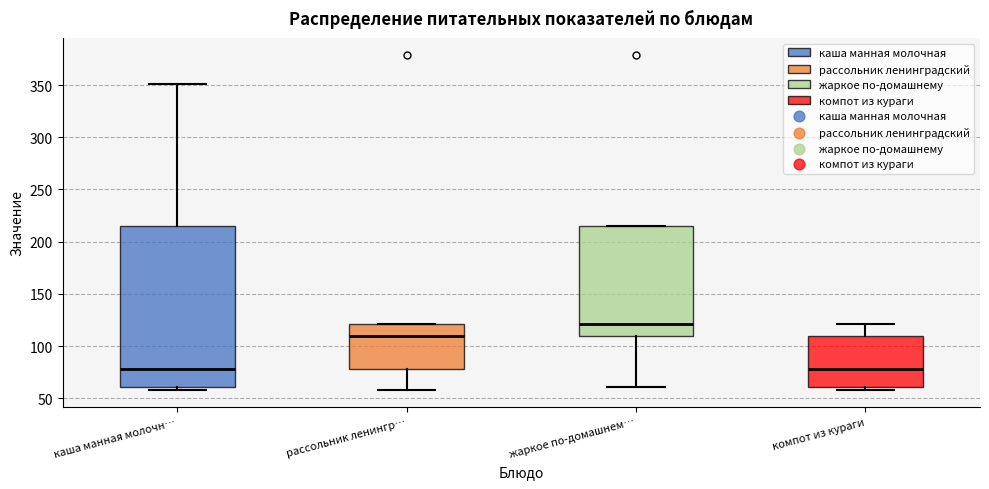

Reading left to right, read every box against the y-axis: the position of its median line, the range the box covers, and the ends of its whiskers. The values are not printed on the chart, so give them approximately, as read against the axis.

каша манная молочн…: median 80, box 60 to 215, whiskers 60 (just below the box's lower edge) to 350
рассольник ленингр…: median 110, box 80 to 120, whiskers 60 to 120
жаркое по-домашнем…: median 120, box 110 to 215, whiskers 60 to 215
компот из кураги: median 80, box 60 to 110, whiskers 60 (just below the box's lower edge) to 120